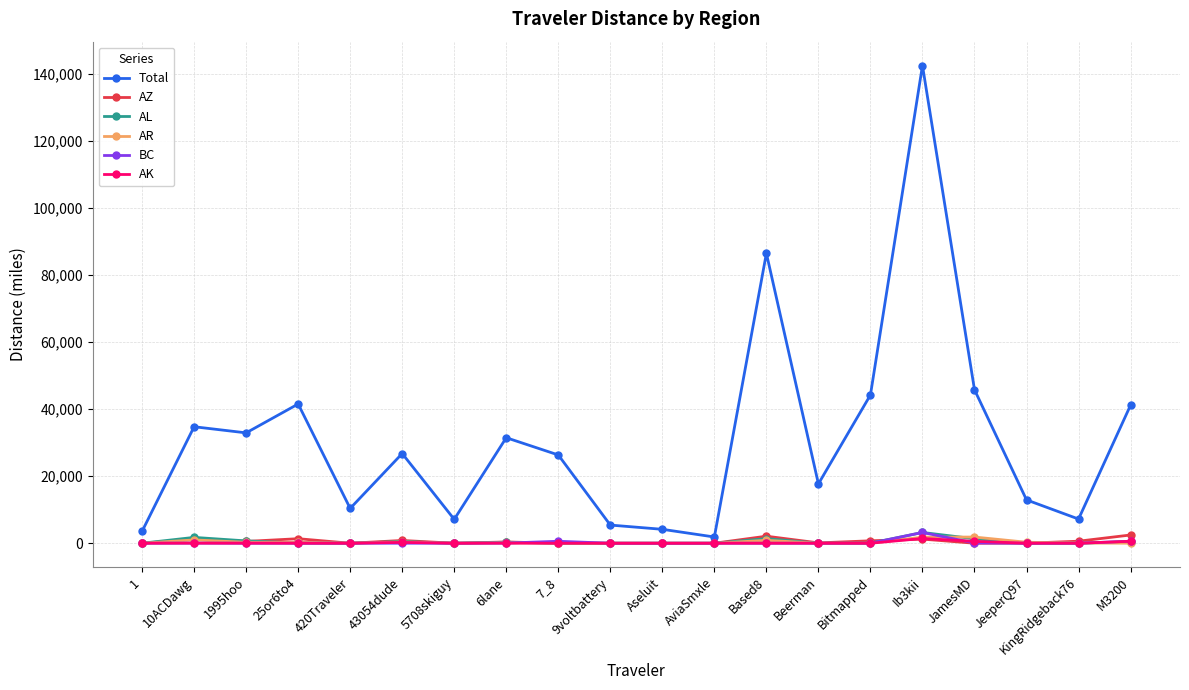

What is the spread (max minus min) of values at 25or6to4?

41555.3